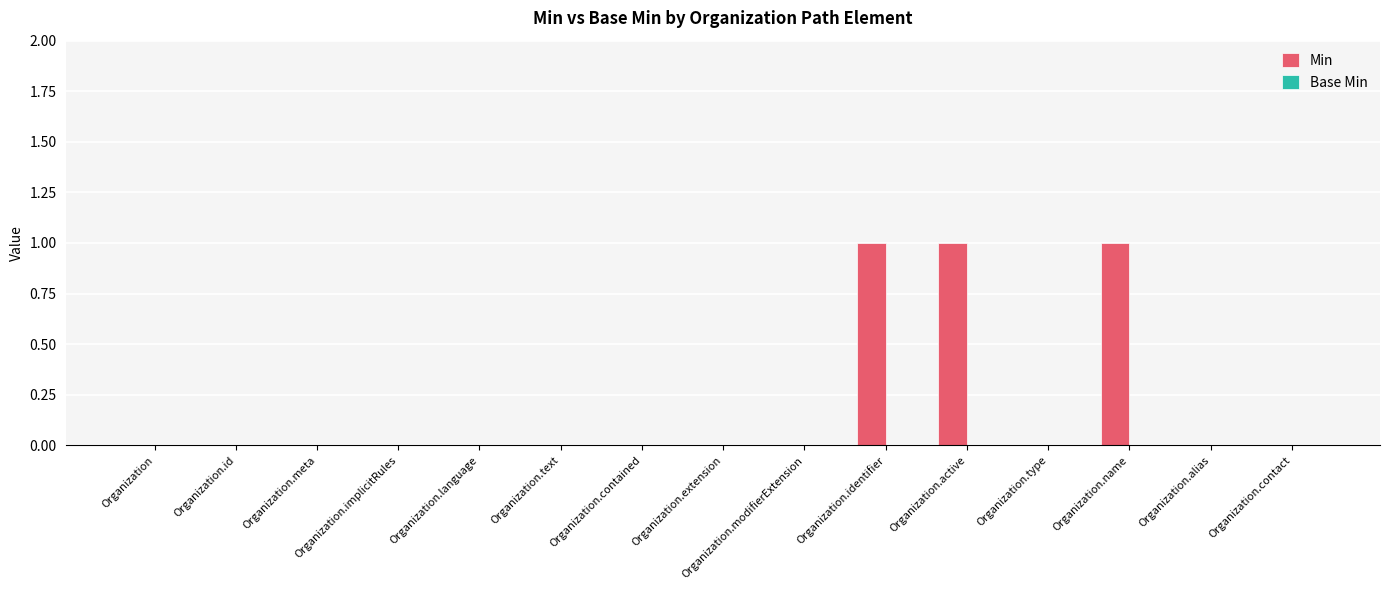

True or false: the data shows 0 at Organization.language.

True